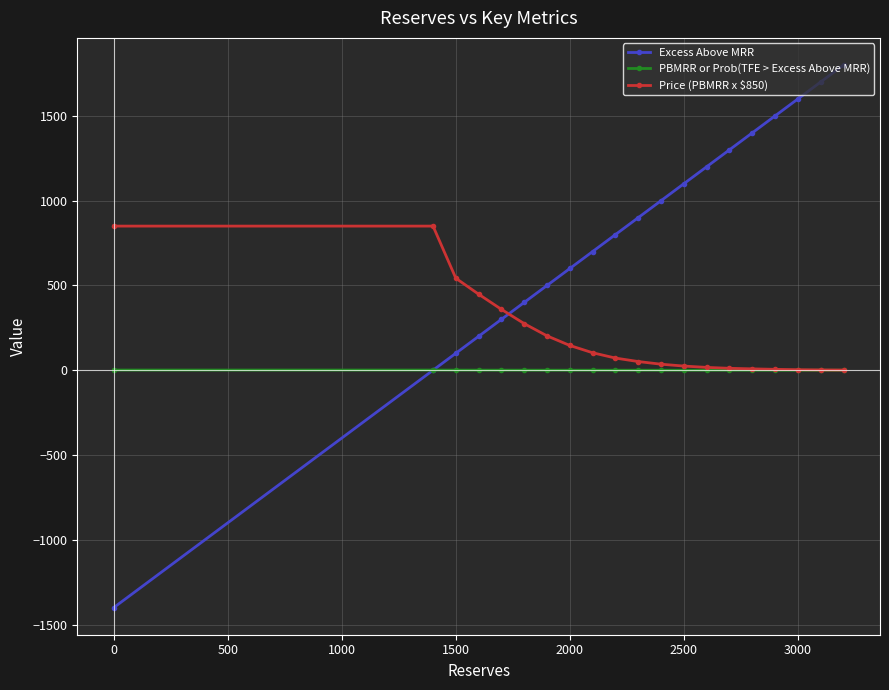

What is the highest value of the Excess Above MRR series?

1800.0